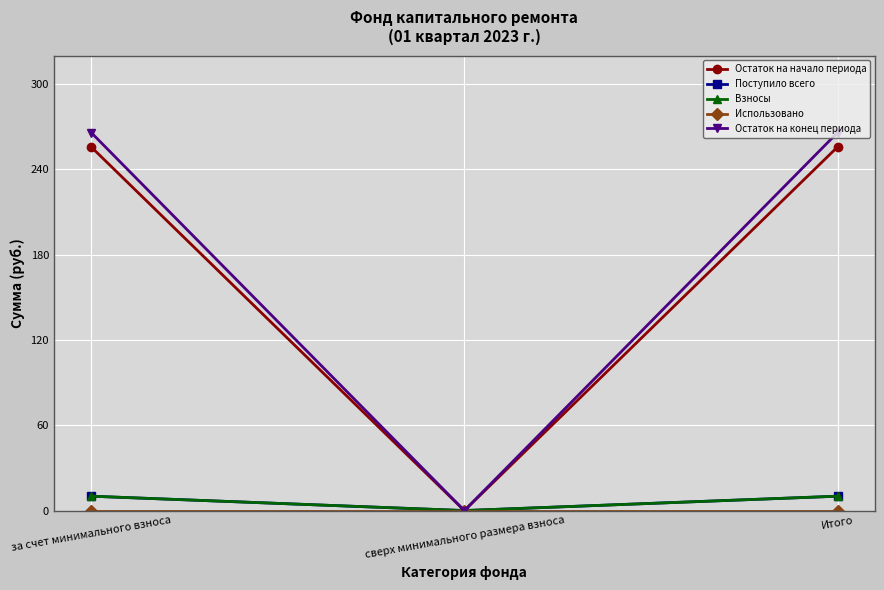

At which category is the sum across all series the highest?

за счет минимального взноса